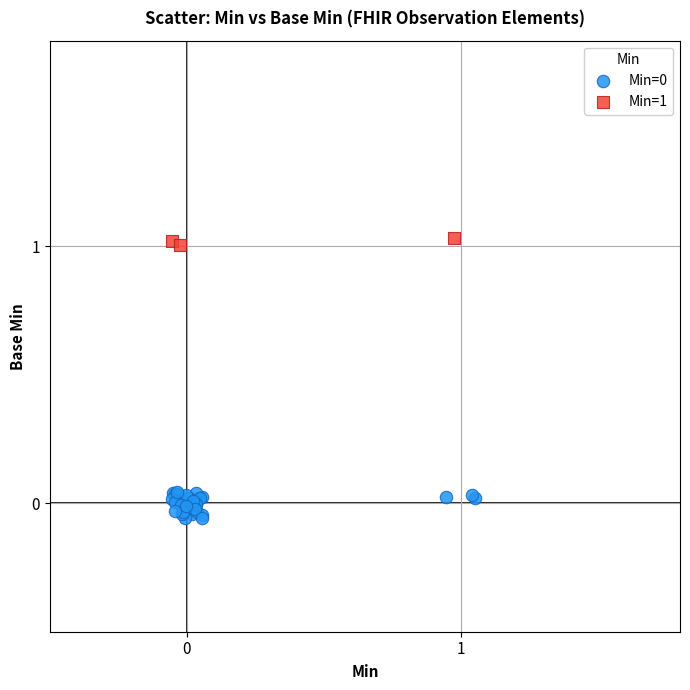

Which series contains the highest Y value?

Min=1